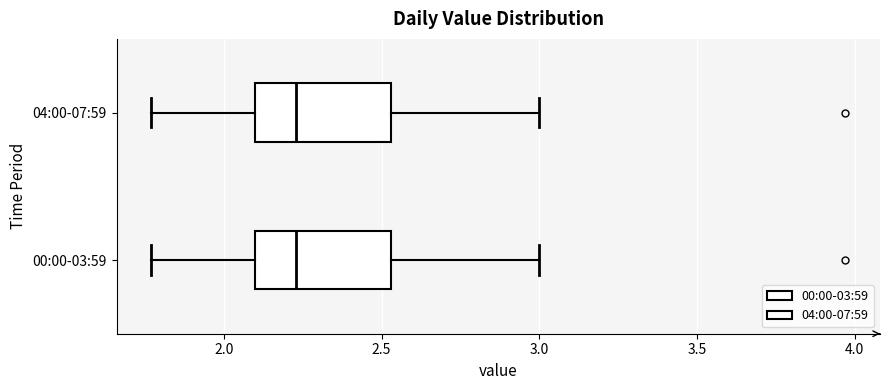

Reading bottom to top, transcribe this box plot: for each box, give where its median line is, the range the box spans, and where its two whiskers end, as read against the x-axis. The values are not printed on the chart, so give them approximately, as read against the axis.

00:00-03:59: median 2.25, box 2.10 to 2.55, whiskers 1.75 to 3.00
04:00-07:59: median 2.25, box 2.10 to 2.55, whiskers 1.75 to 3.00